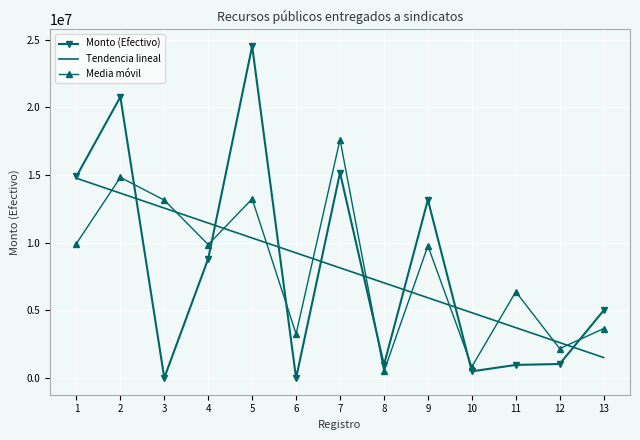

After their last crossing, which series has the higher values: Media móvil or Monto (Efectivo)?

Monto (Efectivo)